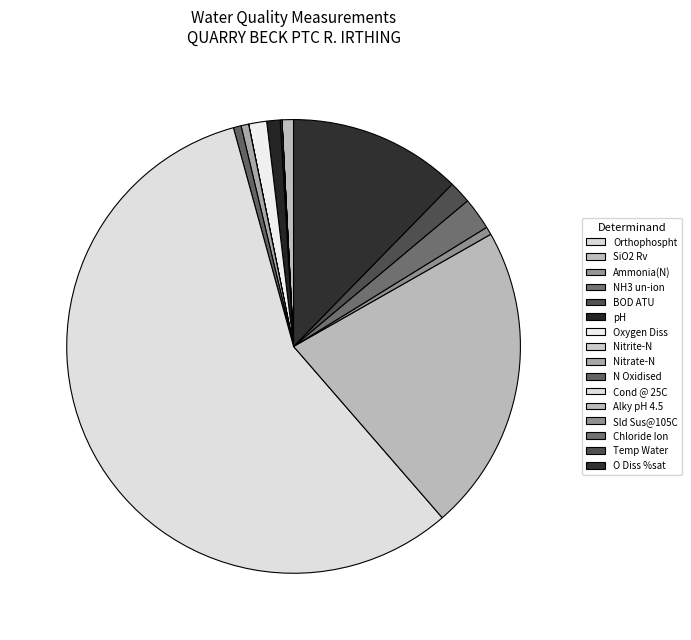

What is the largest slice in the pie chart?

Cond @ 25C